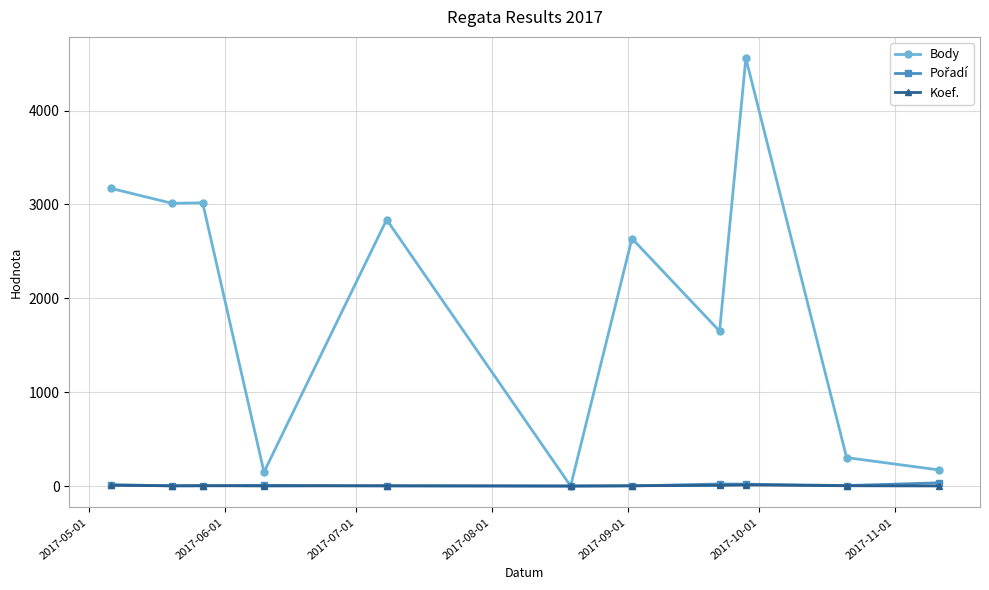

At how many categories does at least one series exceed 2915?

4